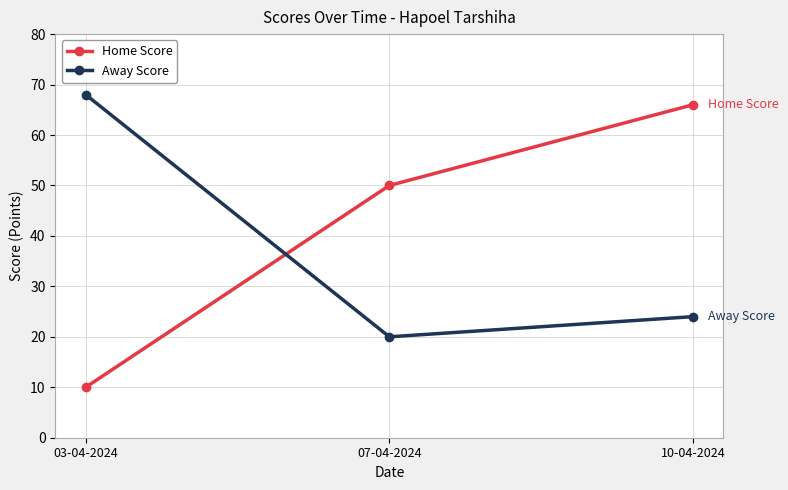

What are all the series names shown in the legend?

Home Score, Away Score